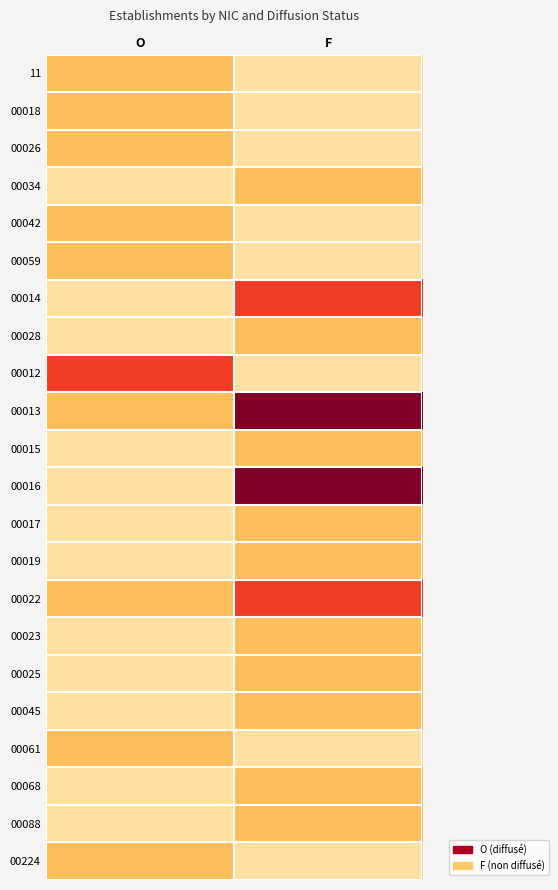

At which category does the chart reach its peak across all series?

F